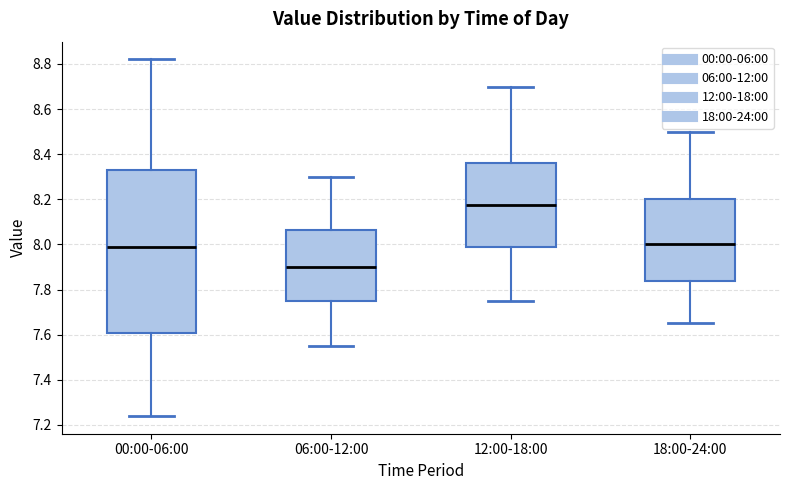

Where does the lower whisker of the box for 12:00-18:00 end on the y-axis? The values are not printed on the chart, so give them approximately, as read against the axis.

7.76